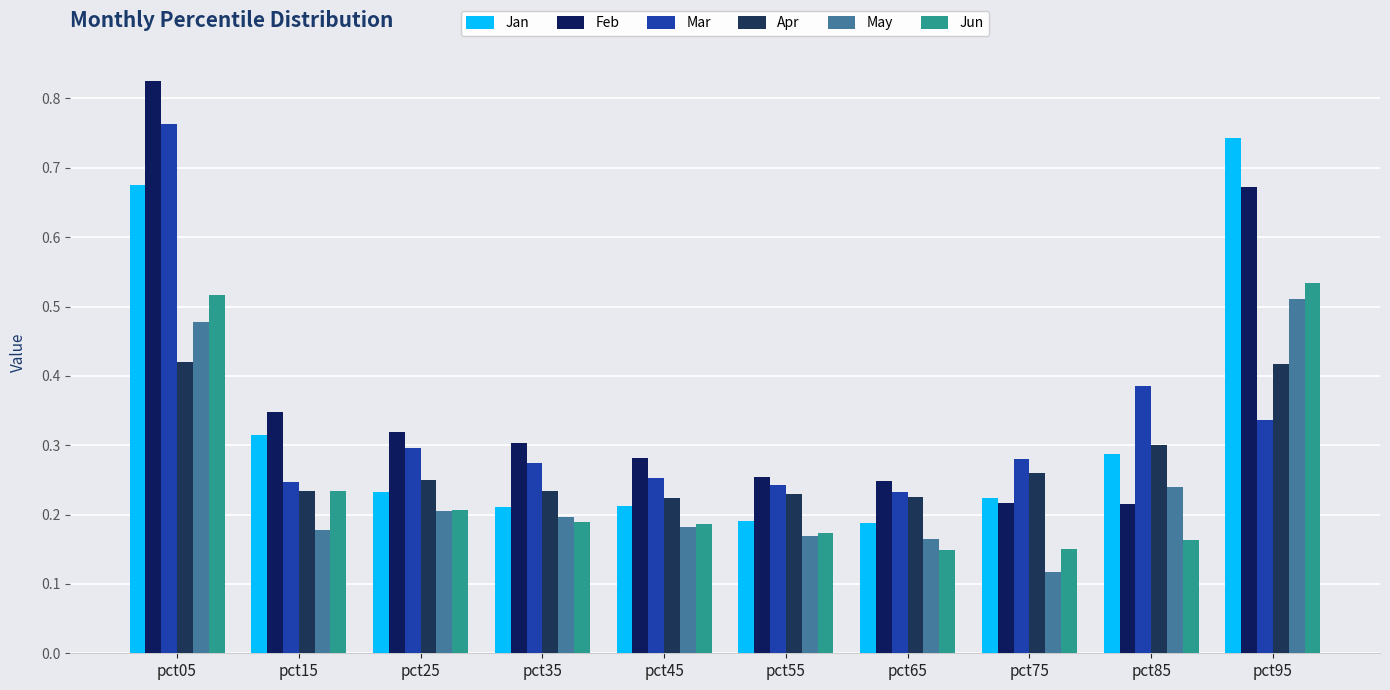

Count the number of categories in the chart.

10